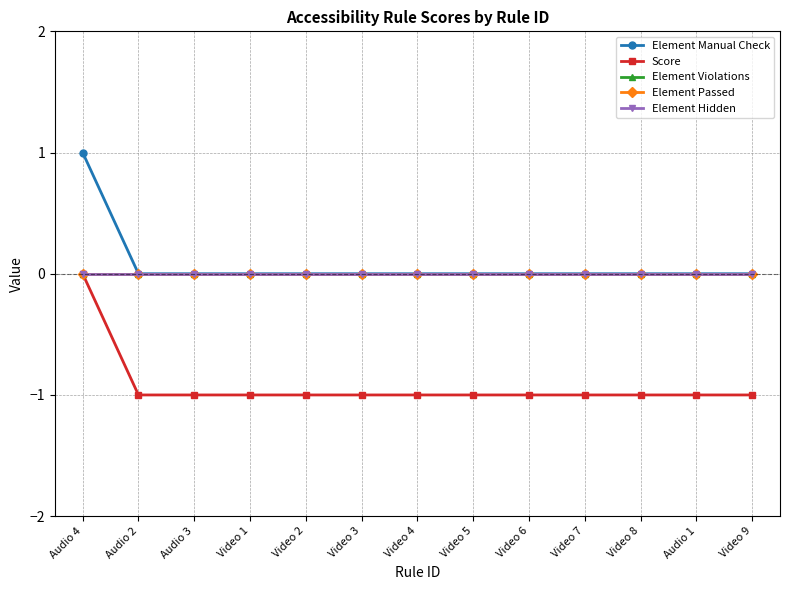

True or false: Element Hidden has more than 0 points higher than both neighbors.

False